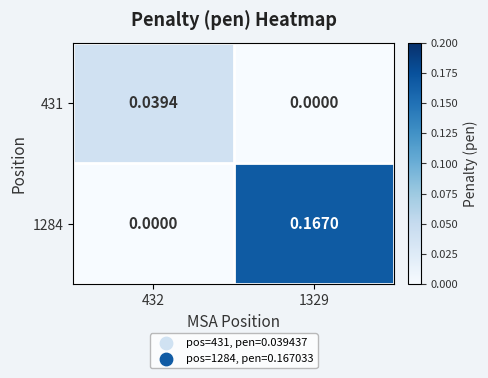

Rank the series by their average value, from lowest to highest.

431, 1284